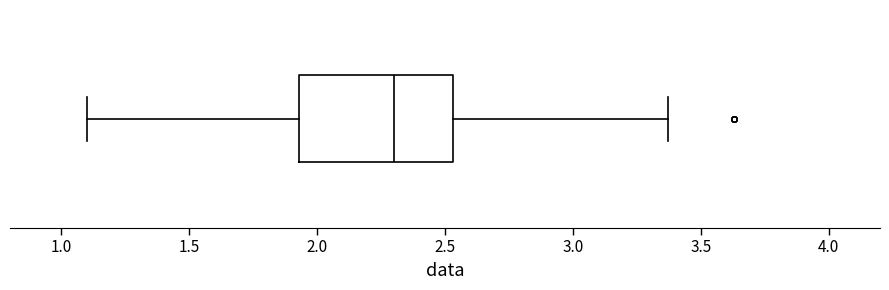

Read this box plot against the x-axis: the position of the median line, the range covered by the box, and the ends of both whiskers. The values are not printed on the chart, so give them approximately, as read against the axis.

median 2.30, box 1.95 to 2.55, whiskers 1.10 to 3.35